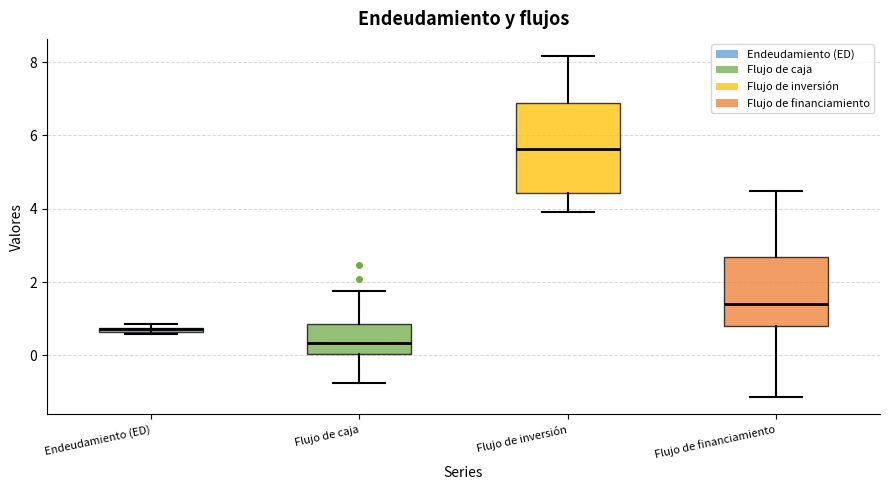

Where is the lower edge of the box for Endeudamiento (ED) on the y-axis? The values are not printed on the chart, so give them approximately, as read against the axis.

0.6